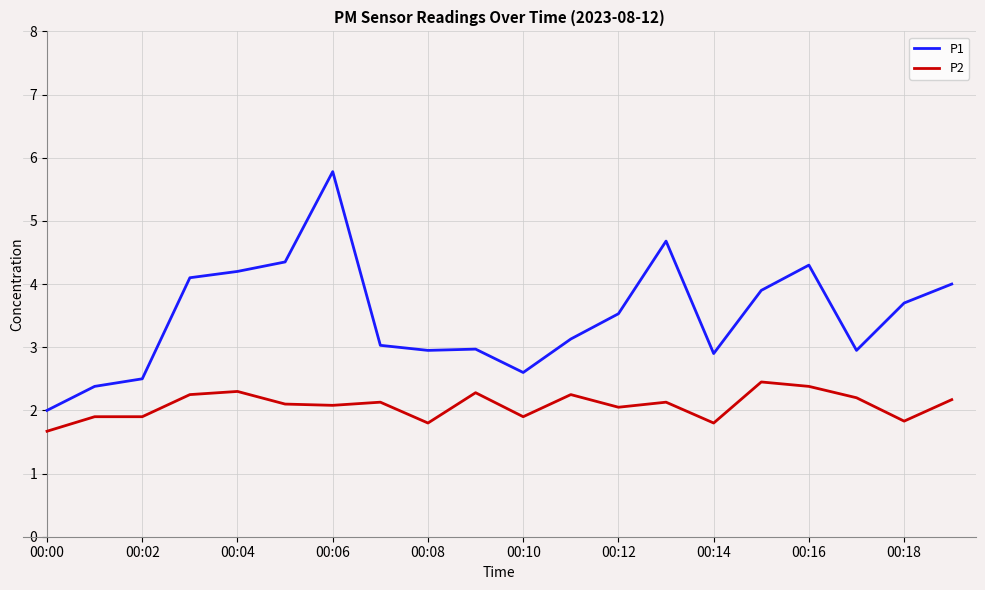

What is the highest value of the P1 series?

5.8